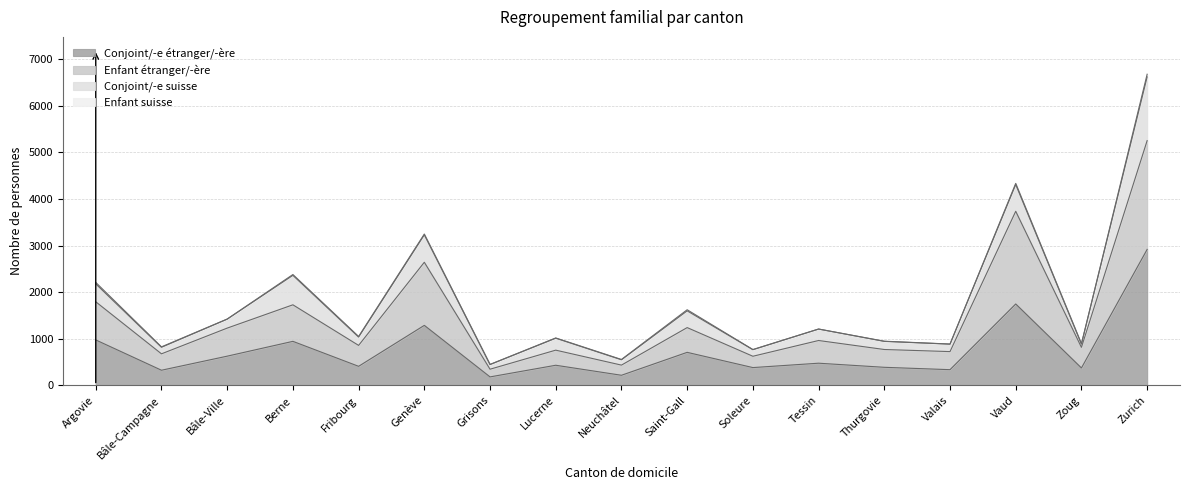

The value of Conjoint/-e étranger/-ère at Valais is 338. True or false?

True